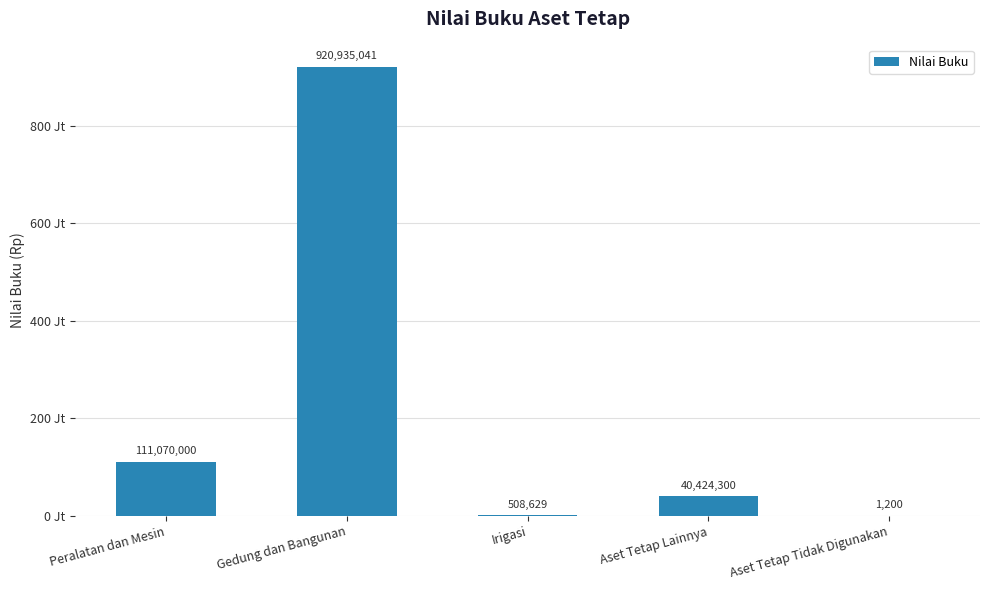

Are the bars horizontal?

No